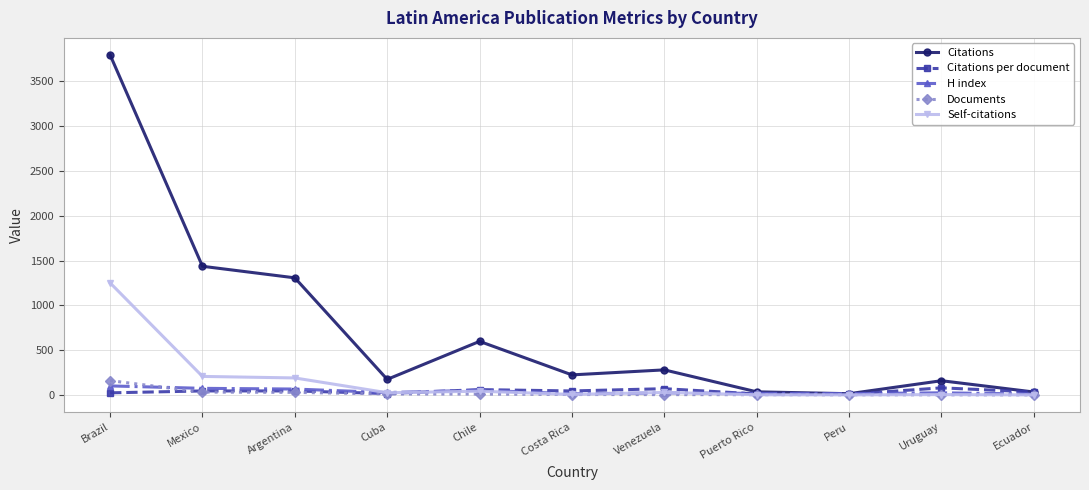

What is the difference between the highest and lowest values at Cuba?

163.0